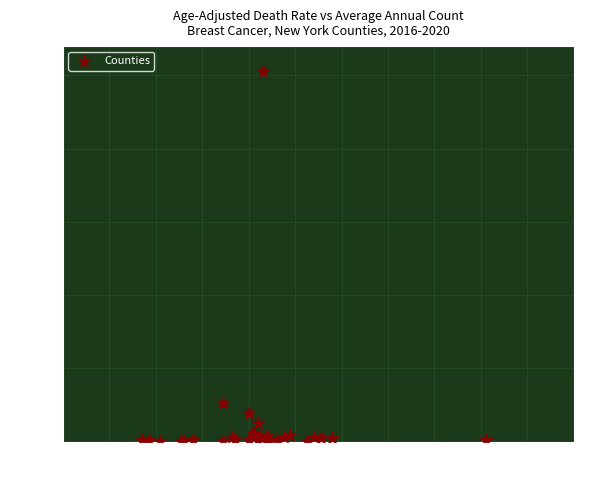

What Y value in the scatter plot is closest to 1266?

263